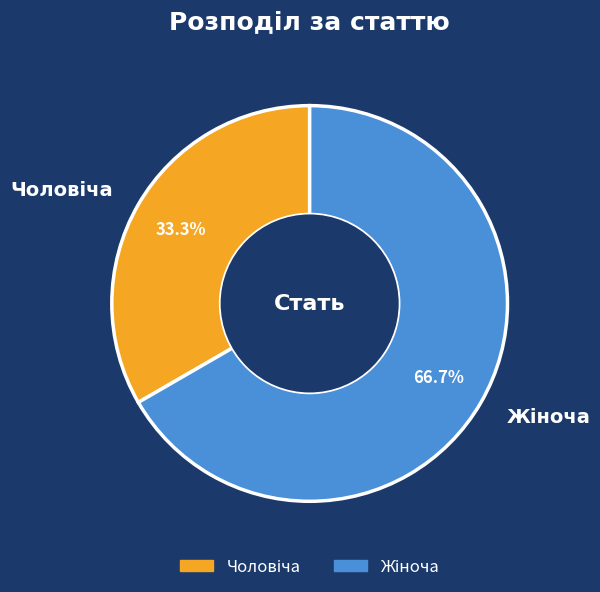

Count the number of slices in the pie.

2